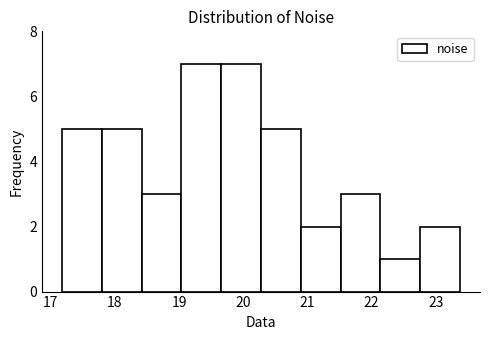

Reading left to right, transcribe this chart: for each bar, give the range it covers on the x-axis and its height. Neither the bar edges nor the heights are printed on the chart, so give them approximately, as read against the axes.

17.2 to 17.8: 5
17.8 to 18.4: 5
18.4 to 19.0: 3
19.0 to 19.7: 7
19.7 to 20.3: 7
20.3 to 20.9: 5
20.9 to 21.5: 2
21.5 to 22.1: 3
22.1 to 22.8: 1
22.8 to 23.4: 2